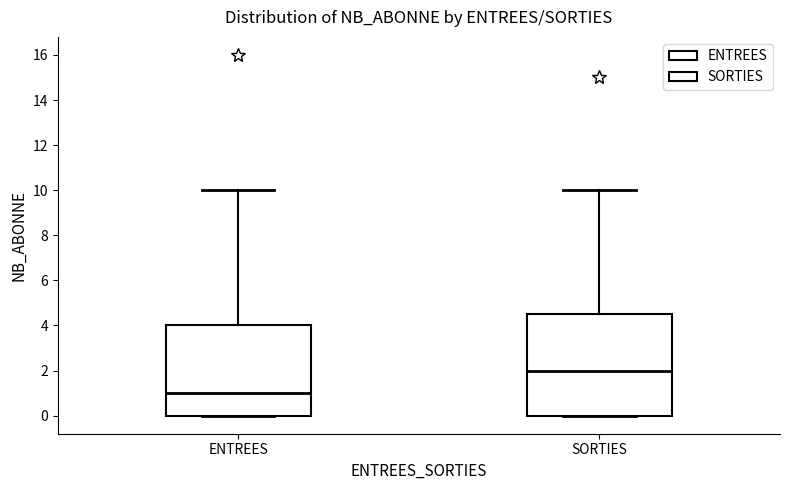

Reading left to right, read every box against the y-axis: the position of its median line, the range the box covers, and the ends of its whiskers. The values are not printed on the chart, so give them approximately, as read against the axis.

ENTREES: median 1.0, box 0.0 to 4.0, whiskers 0.0 to 10.0
SORTIES: median 2.0, box 0.0 to 4.6, whiskers 0.0 to 10.0